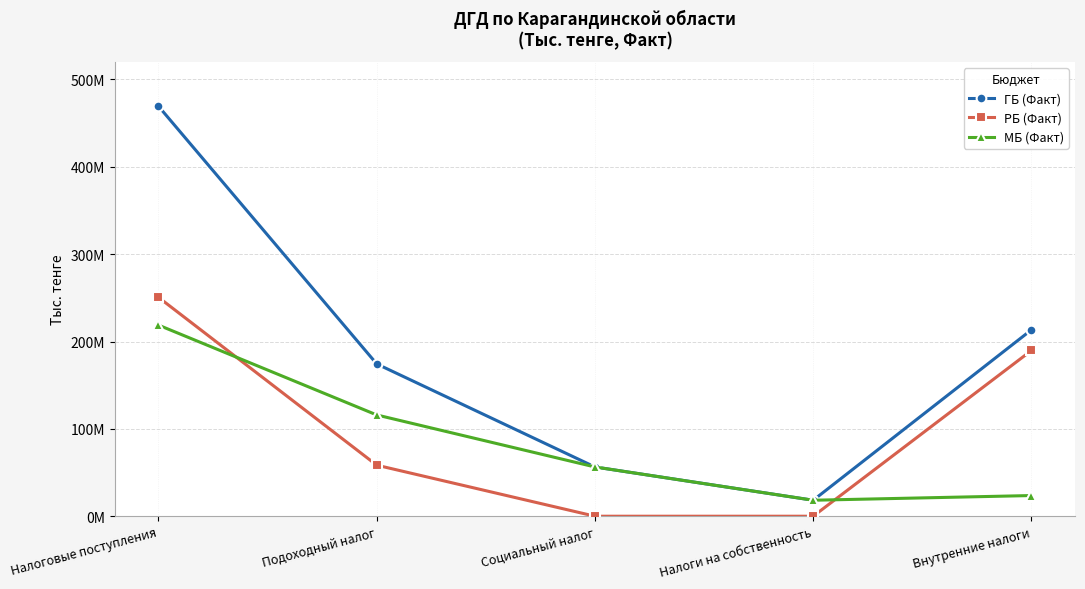

Reading left to right, transcribe all the data shown in this chart.

ГБ (Факт): Налоговые поступления=469345849	Подоходный налог=174347459	Социальный налог=56368051	Налоги на собственность=18287379	Внутренние налоги=213412189
РБ (Факт): Налоговые поступления=250573657	Подоходный налог=58422324	Социальный налог=0	Налоги на собственность=0	Внутренние налоги=189748481
МБ (Факт): Налоговые поступления=218772192	Подоходный налог=115925135	Социальный налог=56368051	Налоги на собственность=18287379	Внутренние налоги=23663708